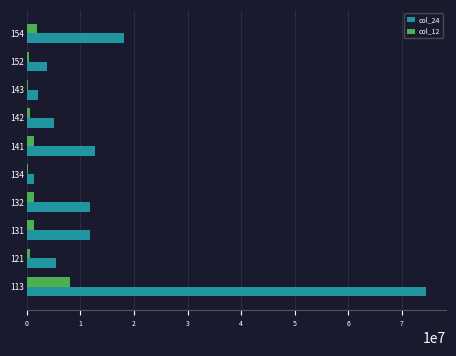

Count the number of categories in the chart.

10